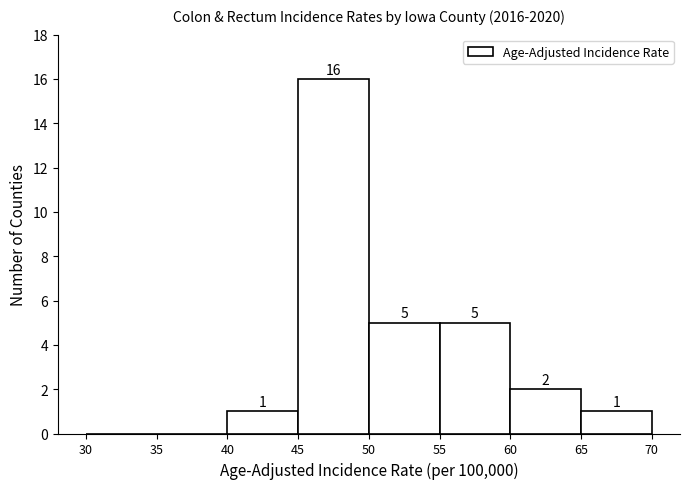

Over which range of the x-axis is the bar tallest?

45 to 50